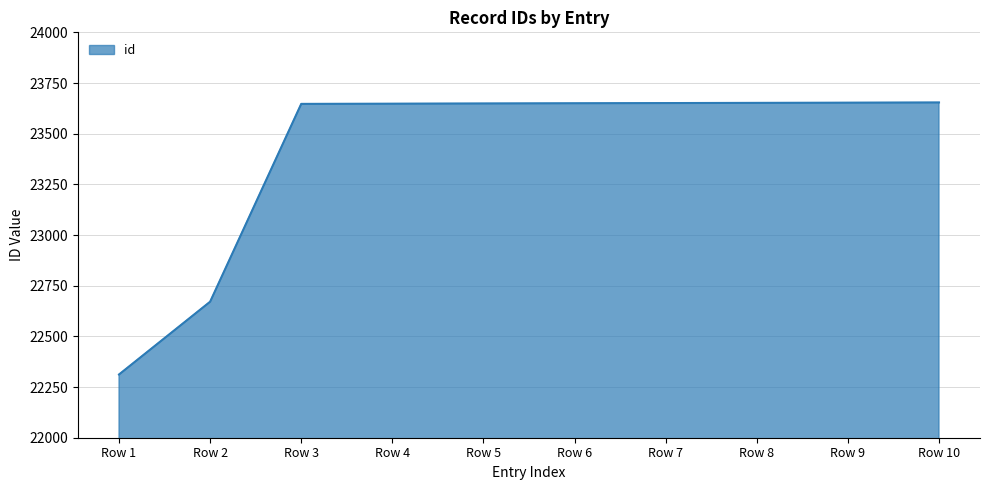

The value at Row 2 is 4913. True or false?

False